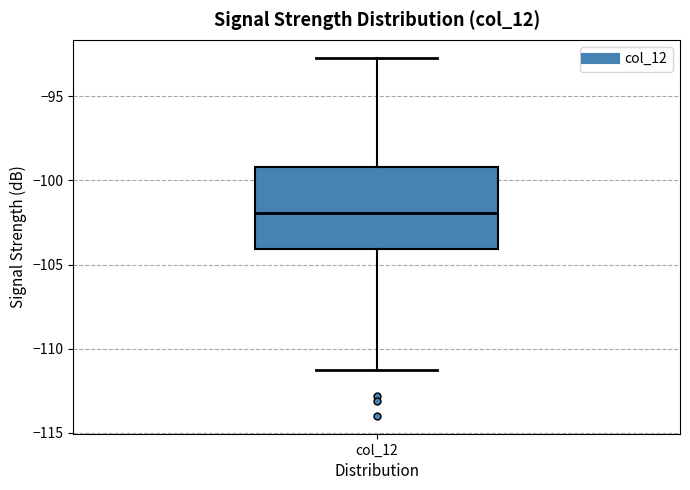

Where is the upper edge of the box for col_12 on the y-axis? The values are not printed on the chart, so give them approximately, as read against the axis.

-99.0